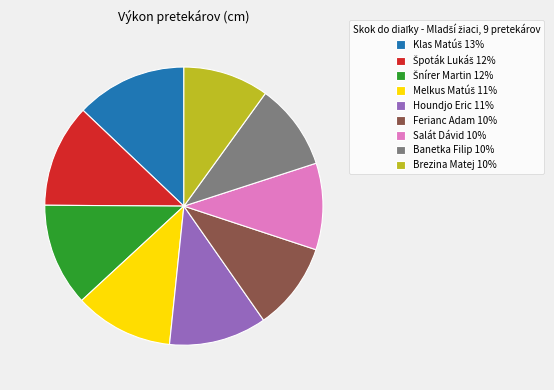

The Houndjo Eric 11% slice represents 11% of the pie. True or false?

True